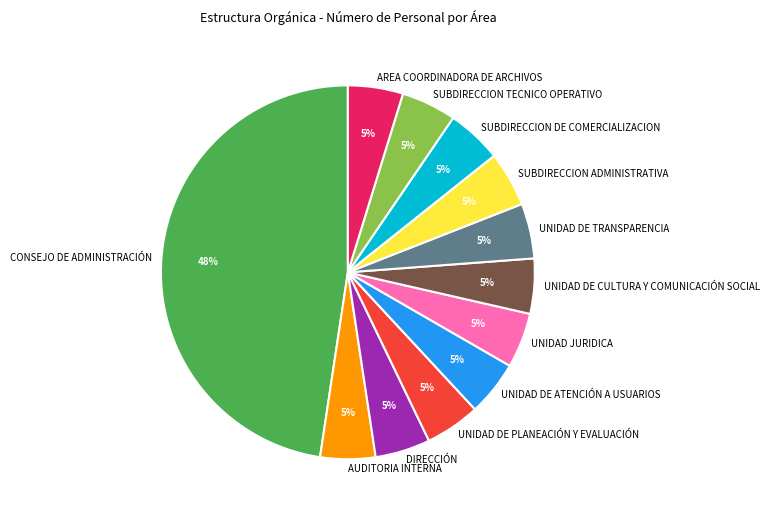

What is the largest slice in the pie chart?

CONSEJO DE ADMINISTRACIÓN